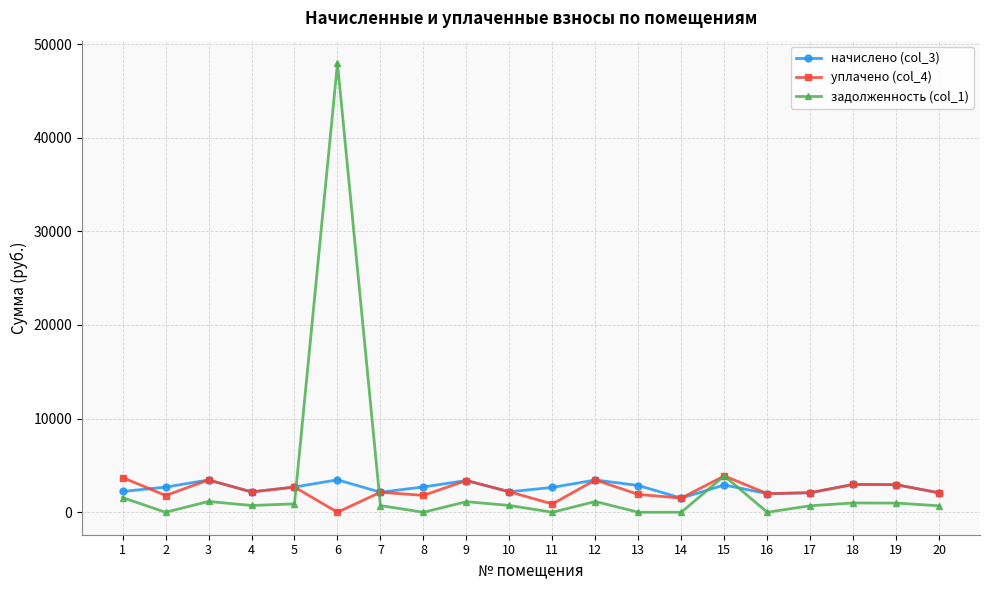

What is the value of the задолженность (col_1) point at the 12th from the left?

1149.1